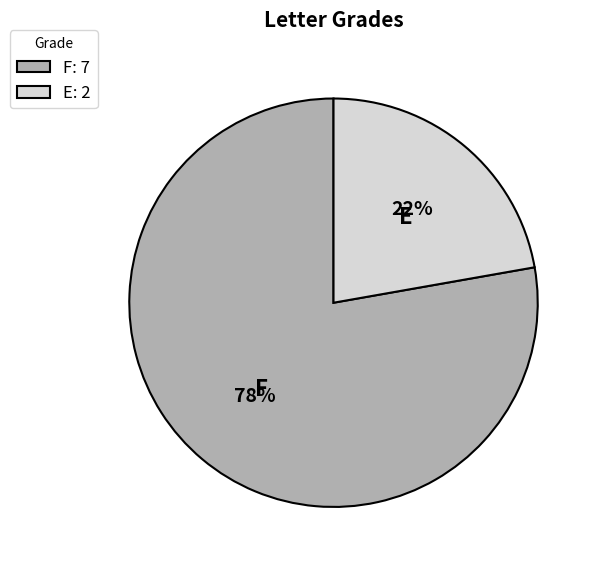

To the nearest percent, what is the difference between the E and F slice percentages?

56%